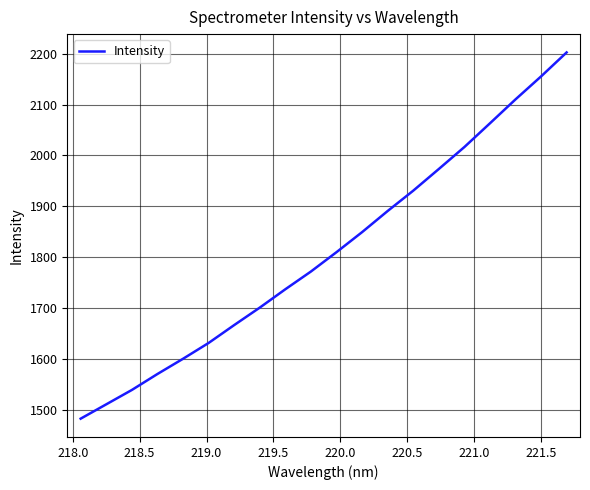

What is the minimum value shown in the chart?

1482.6